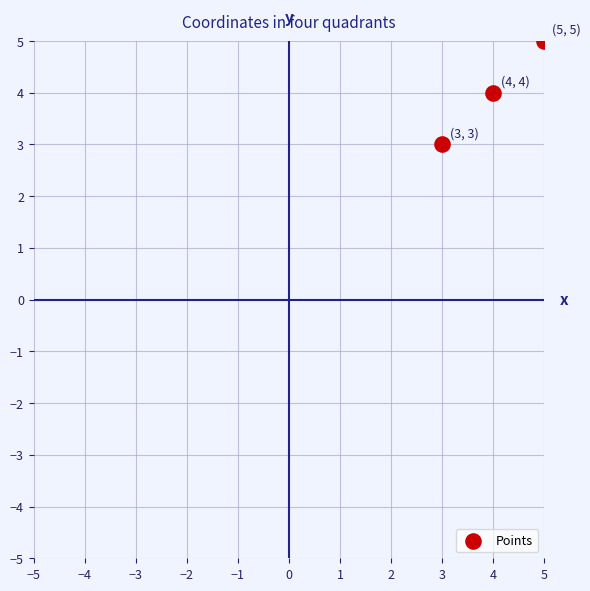

What is the average X value?

4